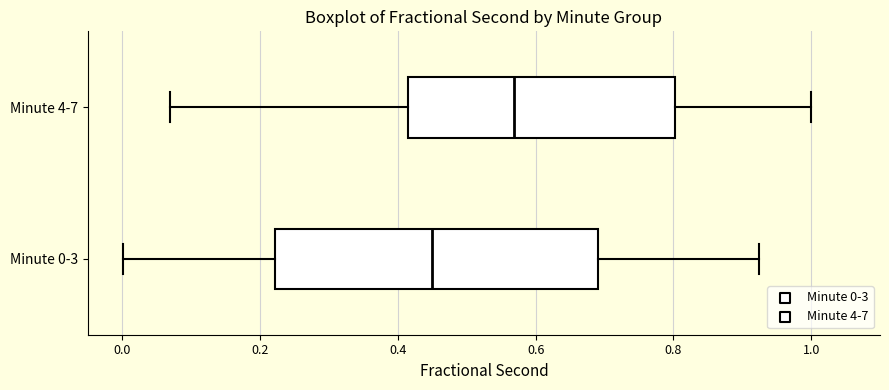

Reading bottom to top, read every box against the x-axis: the position of its median line, the range the box covers, and the ends of its whiskers. The values are not printed on the chart, so give them approximately, as read against the axis.

Minute 0-3: median 0.44, box 0.22 to 0.70, whiskers 0.00 to 0.92
Minute 4-7: median 0.56, box 0.42 to 0.80, whiskers 0.06 to 1.00